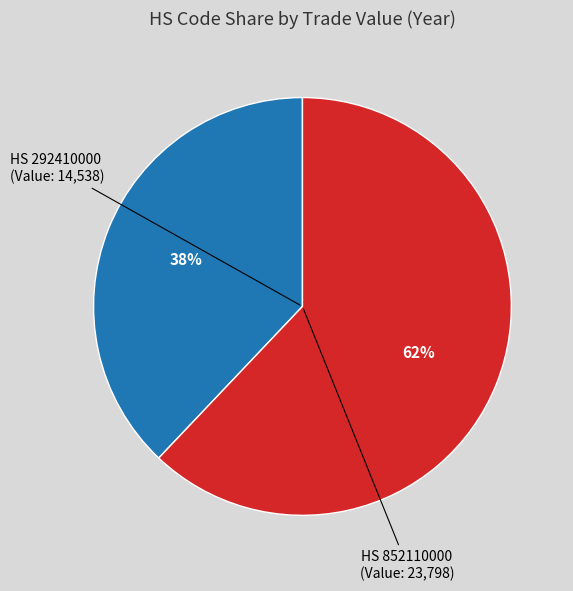

To the nearest percent, what is the average slice percentage?

50%